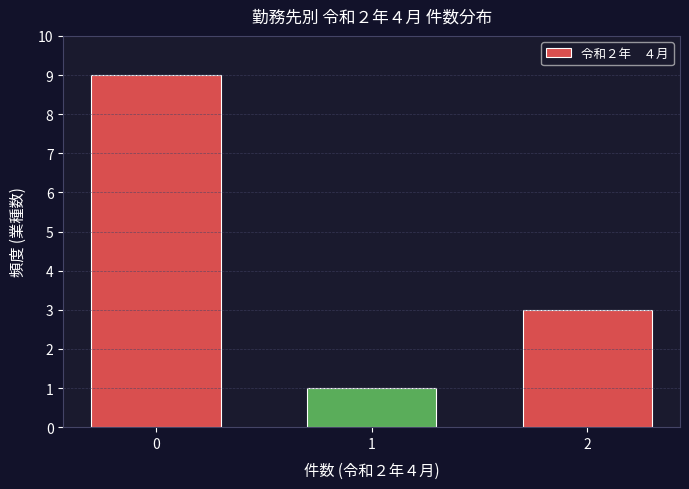

Reading left to right, extract all data points from this chart.

9	1	3